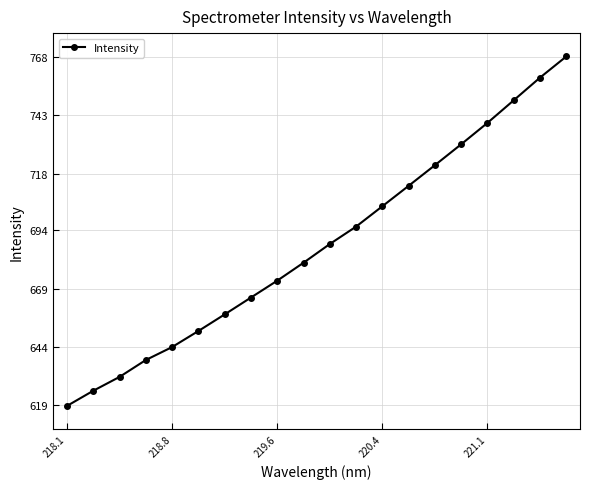

Reading left to right, transcribe all the data shown in this chart.

618.8	625.3	631.2	638.4	644.0	650.8	657.9	665.2	672.4	680.0	688.0	695.5	704.2	712.9	721.8	730.7	739.8	749.5	759.2	768.2